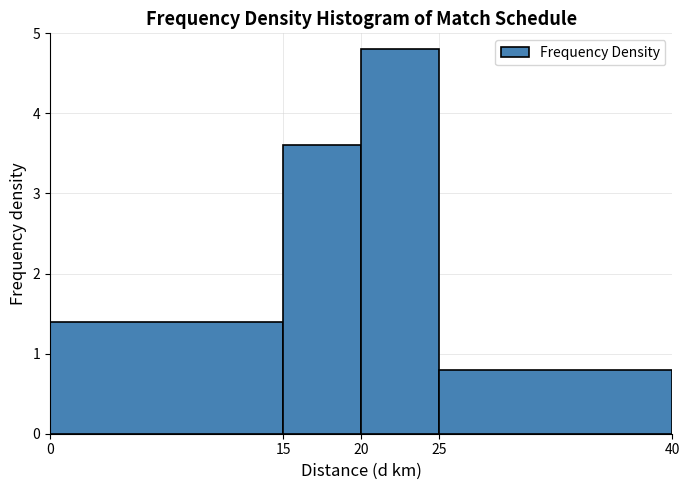

Reading left to right, transcribe this chart: for each bar, give the range it covers on the x-axis and its height. The values are not printed on the chart, so give them approximately, as read against the axis.

0 to 15: 1.4
15 to 20: 3.6
20 to 25: 4.8
25 to 40: 0.8